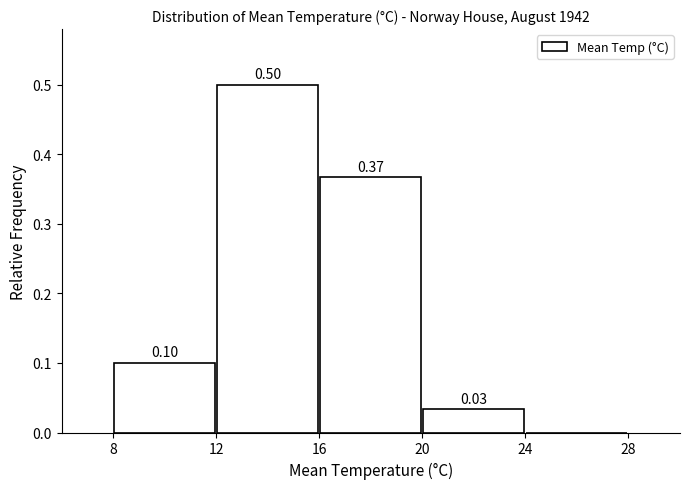

Over which range of the x-axis is the bar tallest?

12 to 16